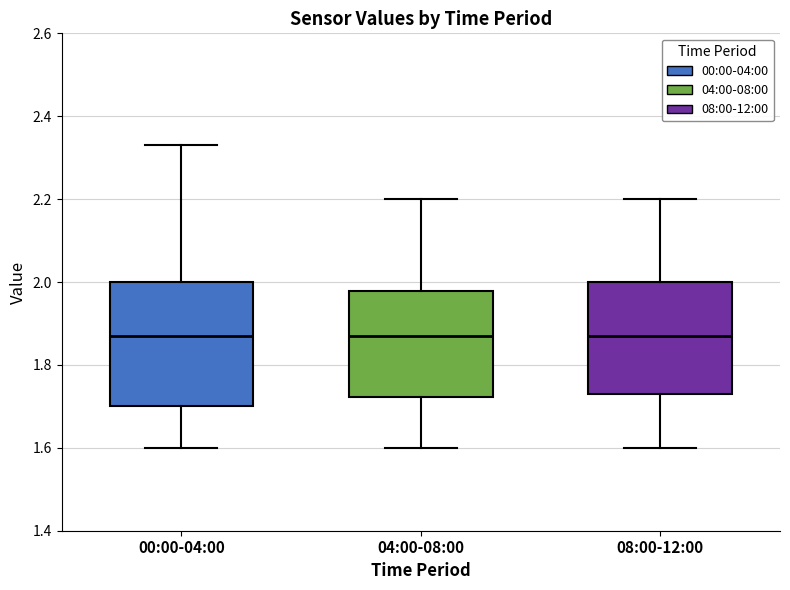

Where does the upper whisker of the box for 08:00-12:00 end on the y-axis? The values are not printed on the chart, so give them approximately, as read against the axis.

2.20